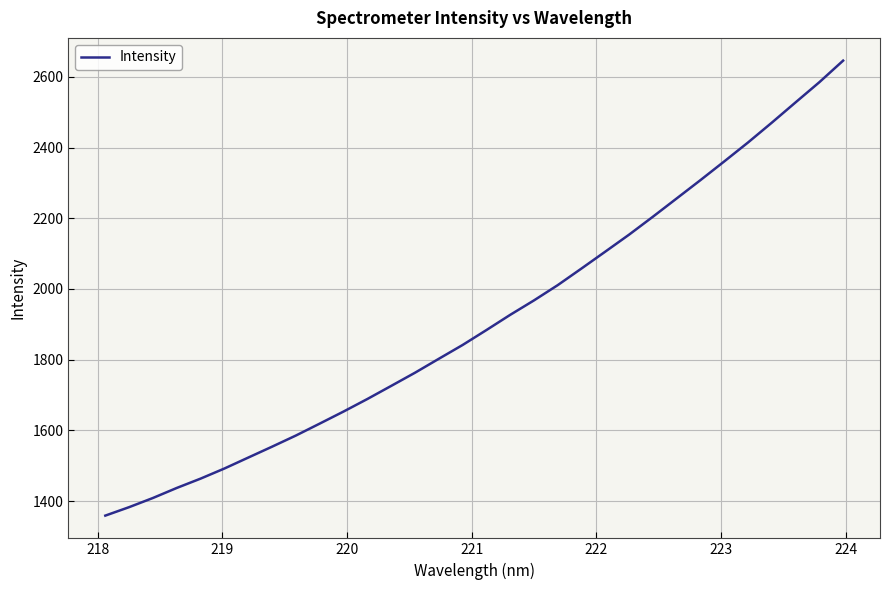

What is the minimum value shown in the chart?

1358.7